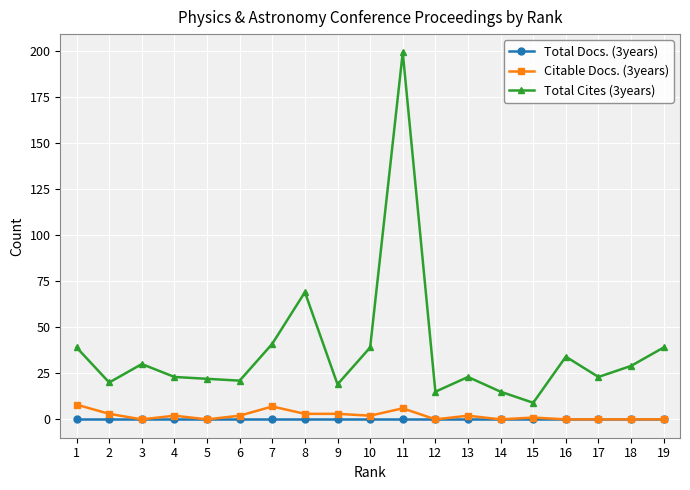

Which series has the largest range (max minus min)?

Total Cites (3years)